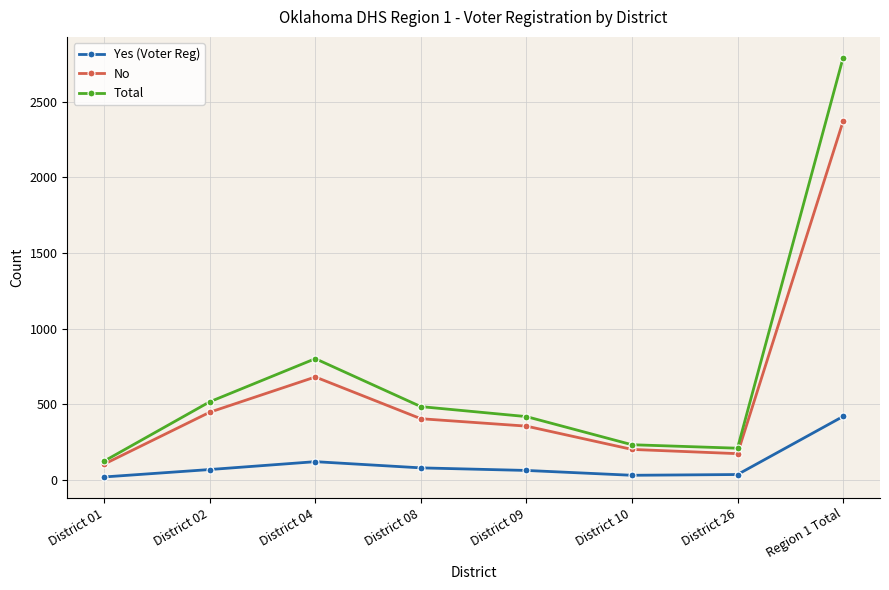

How many interior local valleys does the Total series have?

1